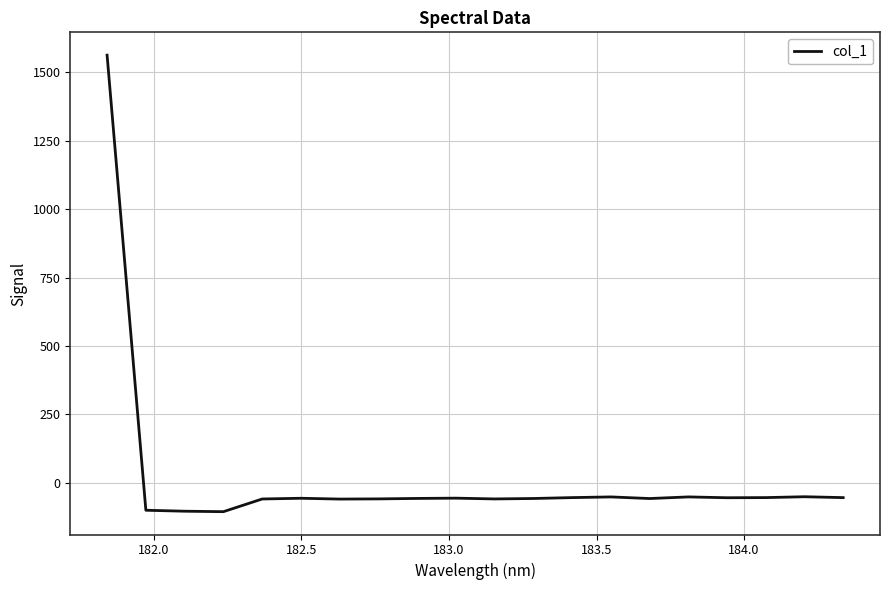

What is the greatest value displayed?

1563.1